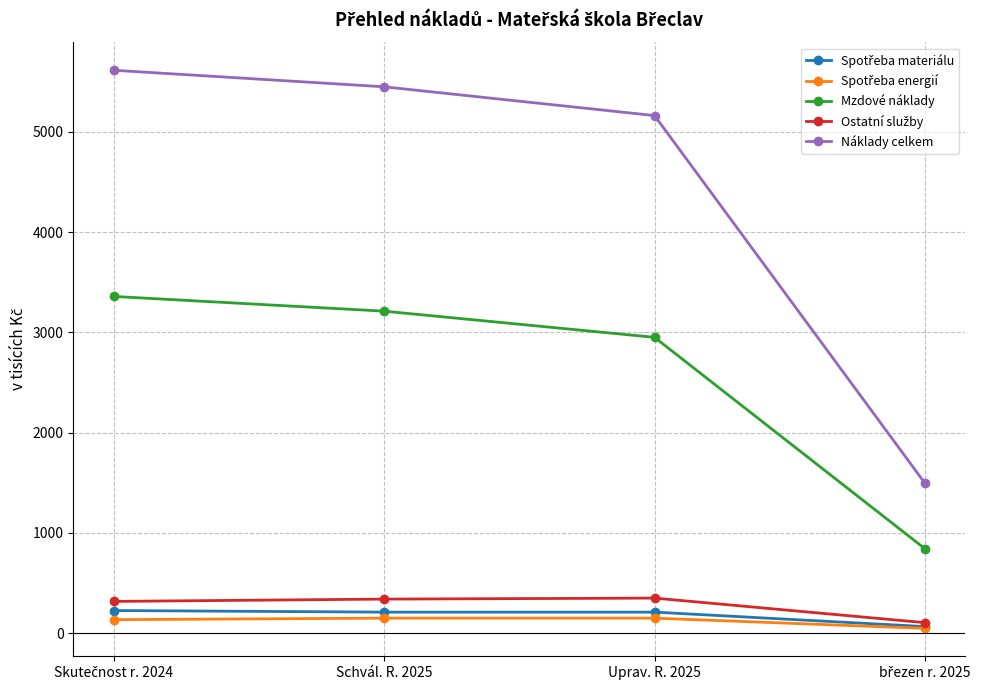

True or false: Mzdové náklady and Náklady celkem cross at least once.

False